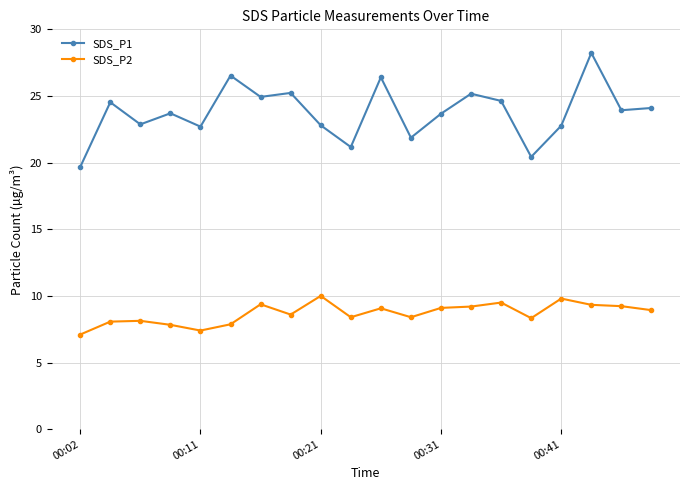

True or false: SDS_P2 has more than 2 points higher than both neighbors.

True